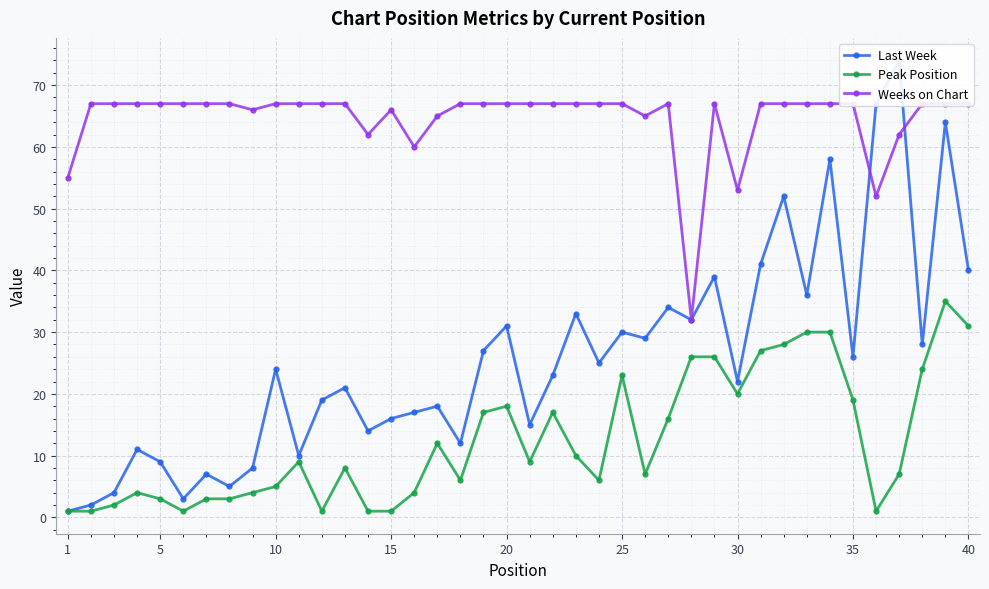

List the series in order of their peak value, highest first.

Last Week, Weeks on Chart, Peak Position